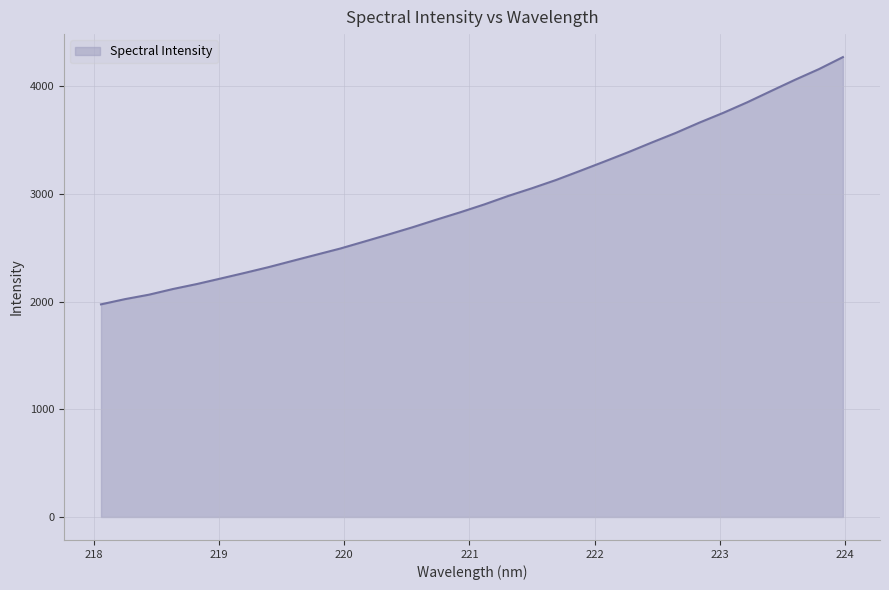

What is the smallest value displayed?

1974.4